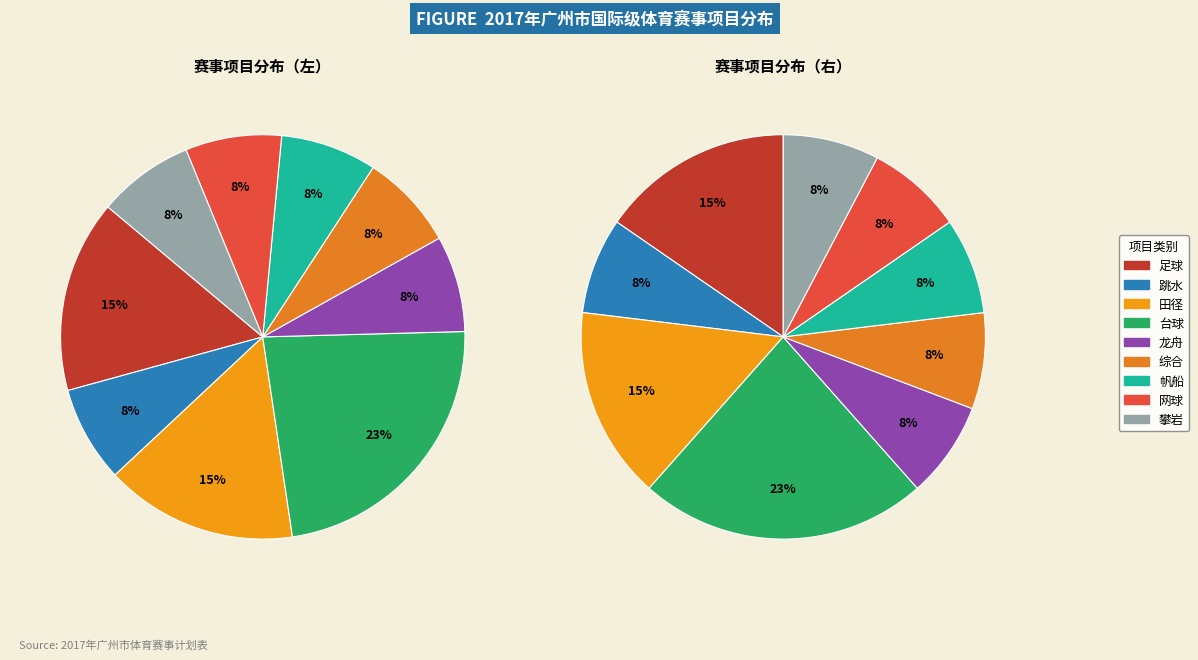

True or false: 龙舟 accounts for 8% of the total.

True